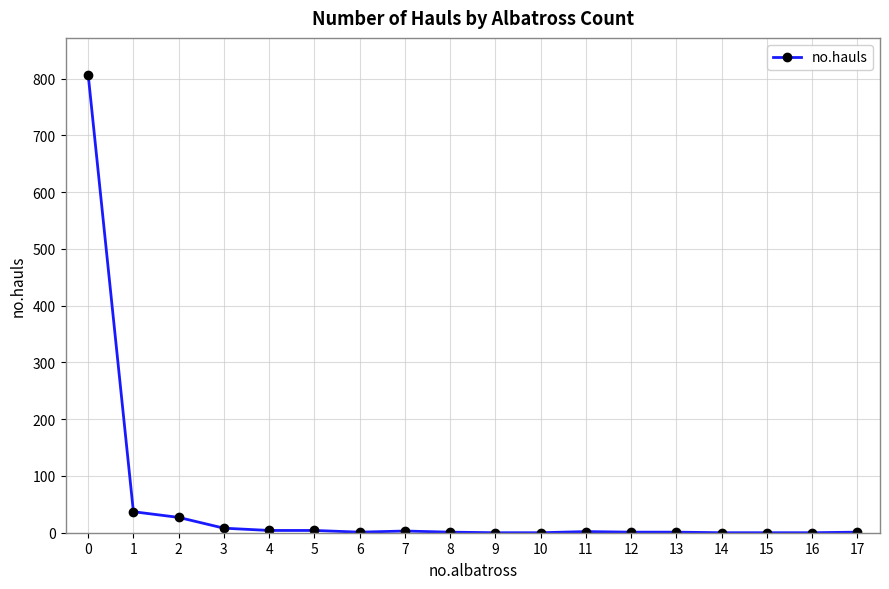

What is the value of the 3rd point from the left?

27